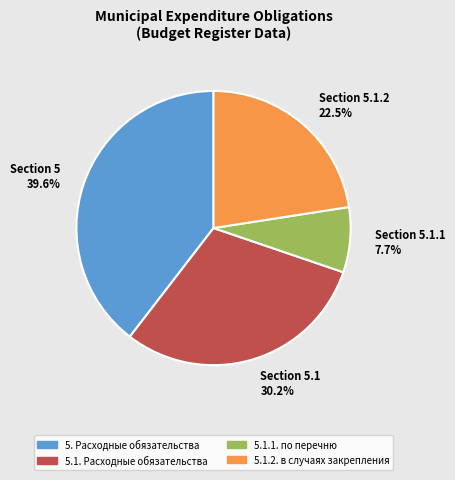

How many segments does this pie chart have?

4